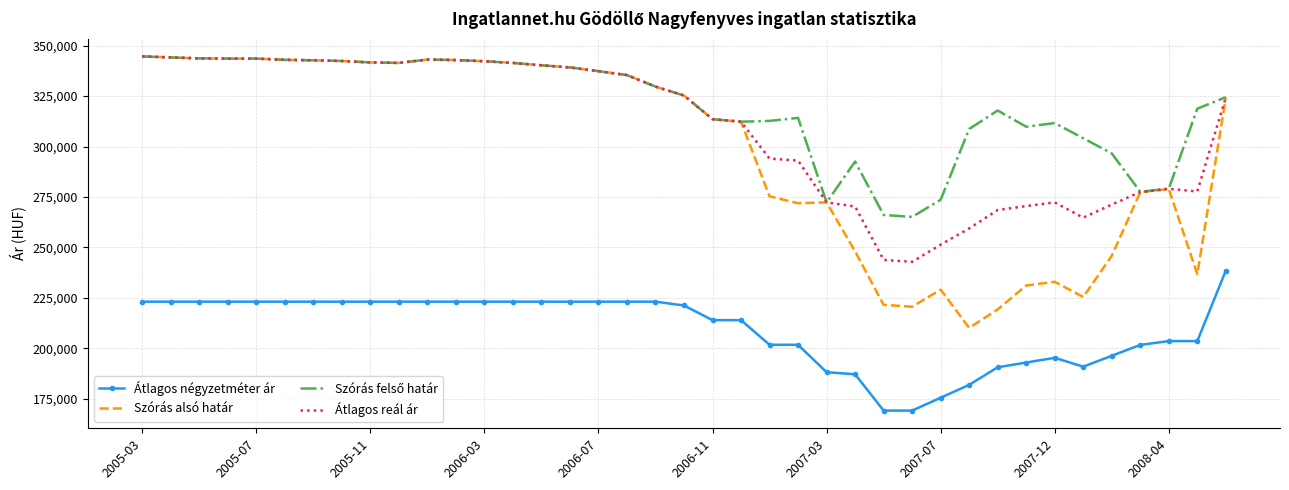

Which series has the widest spread of values?

Szórás alsó határ